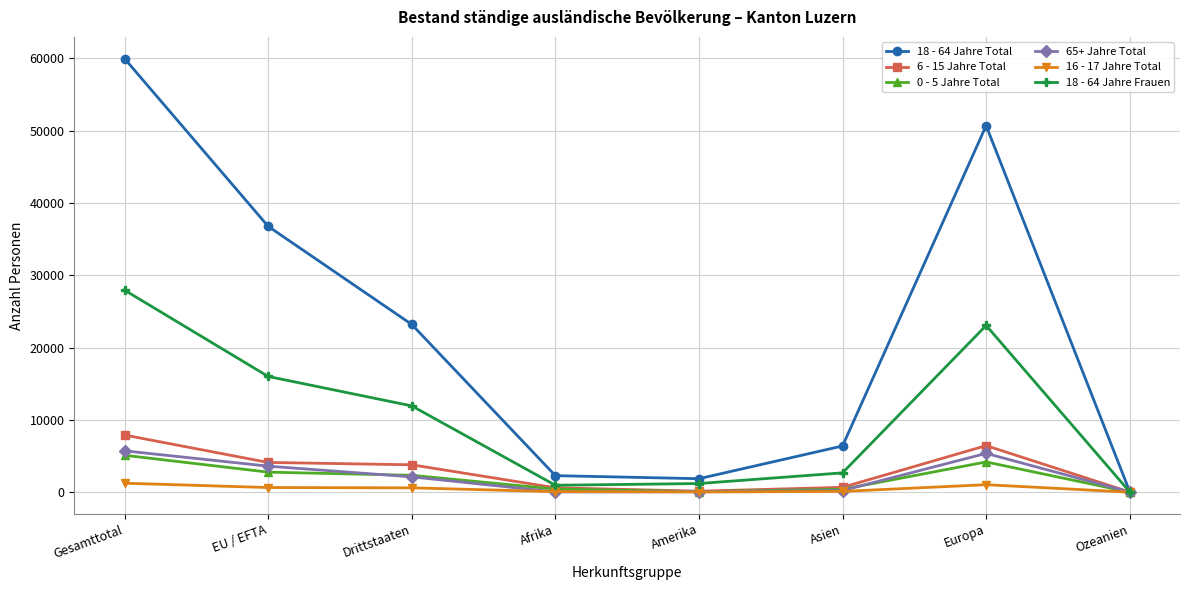

What is the value of the 18 - 64 Jahre Frauen point at the 1st from the left?

27944